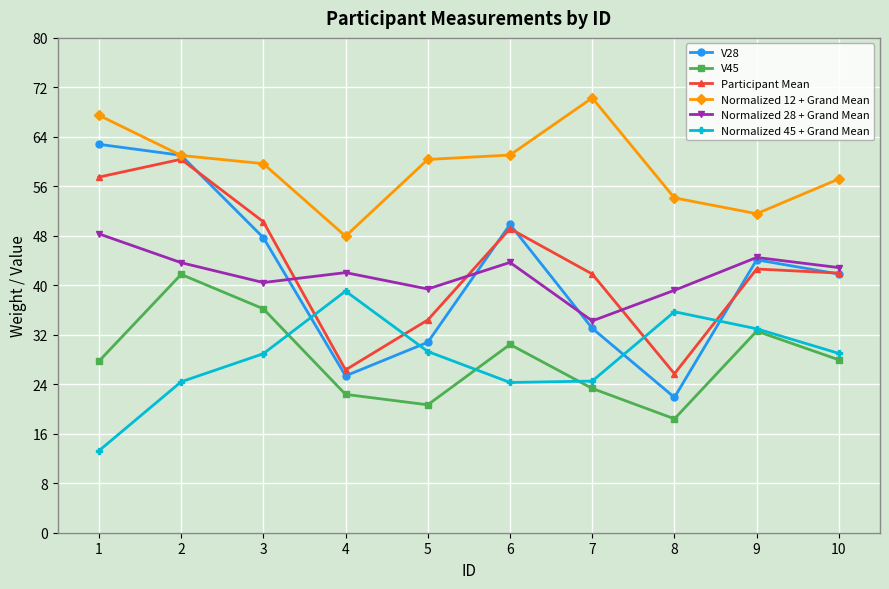

What is the minimum value shown in the chart?

13.2